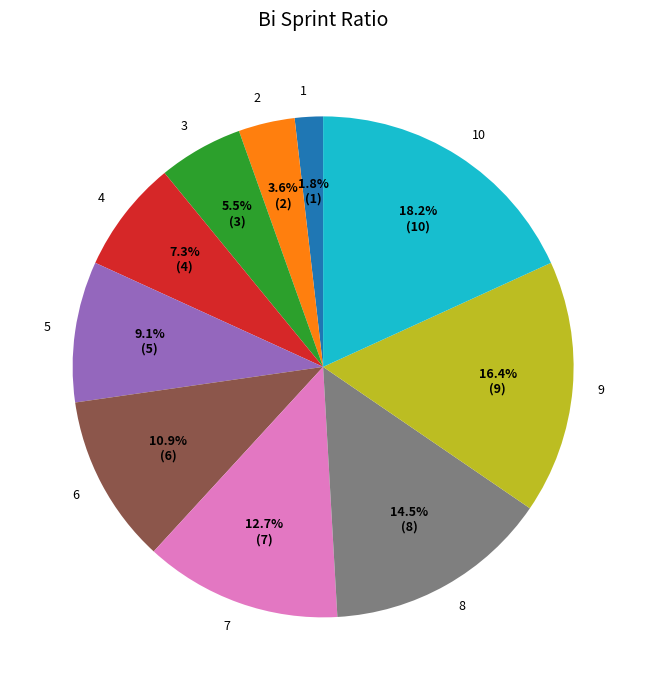

Which has a higher value, 3 or 4?

4